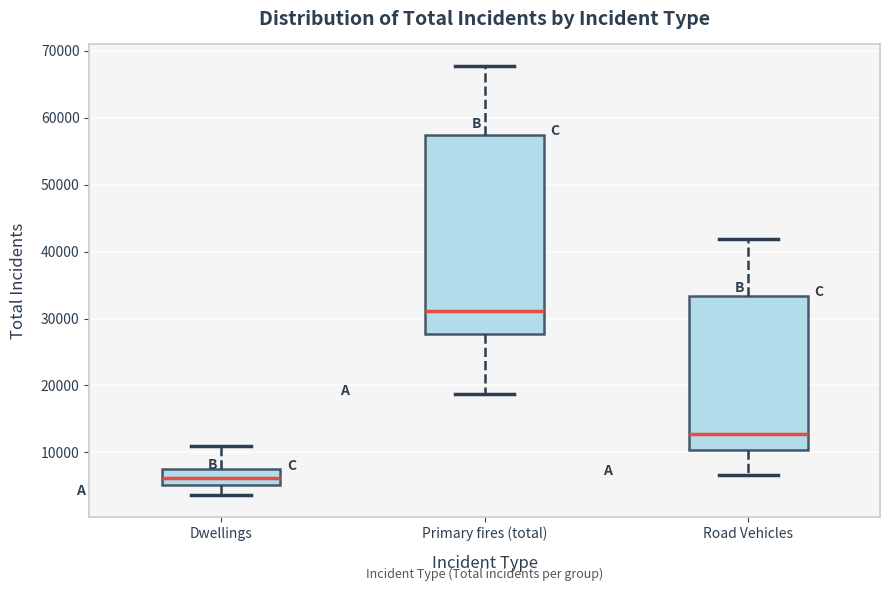

Where is the upper edge of the box for Primary fires (total) on the y-axis? The values are not printed on the chart, so give them approximately, as read against the axis.

57000